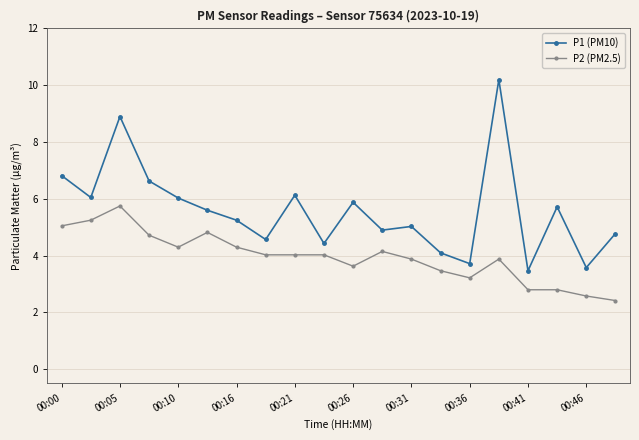

True or false: P2 (PM2.5) has more than 2 points higher than both neighbors.

True